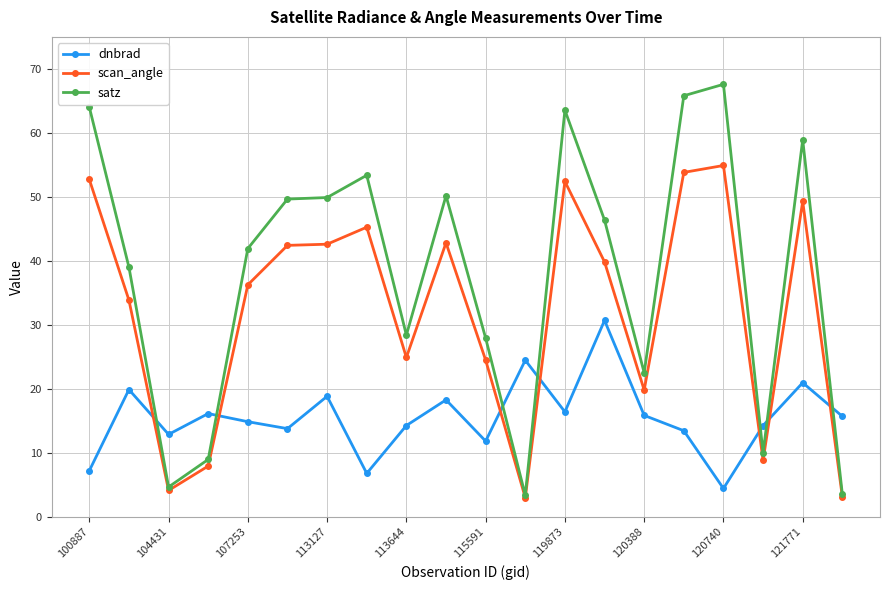

What is the maximum value shown in the chart?

67.6